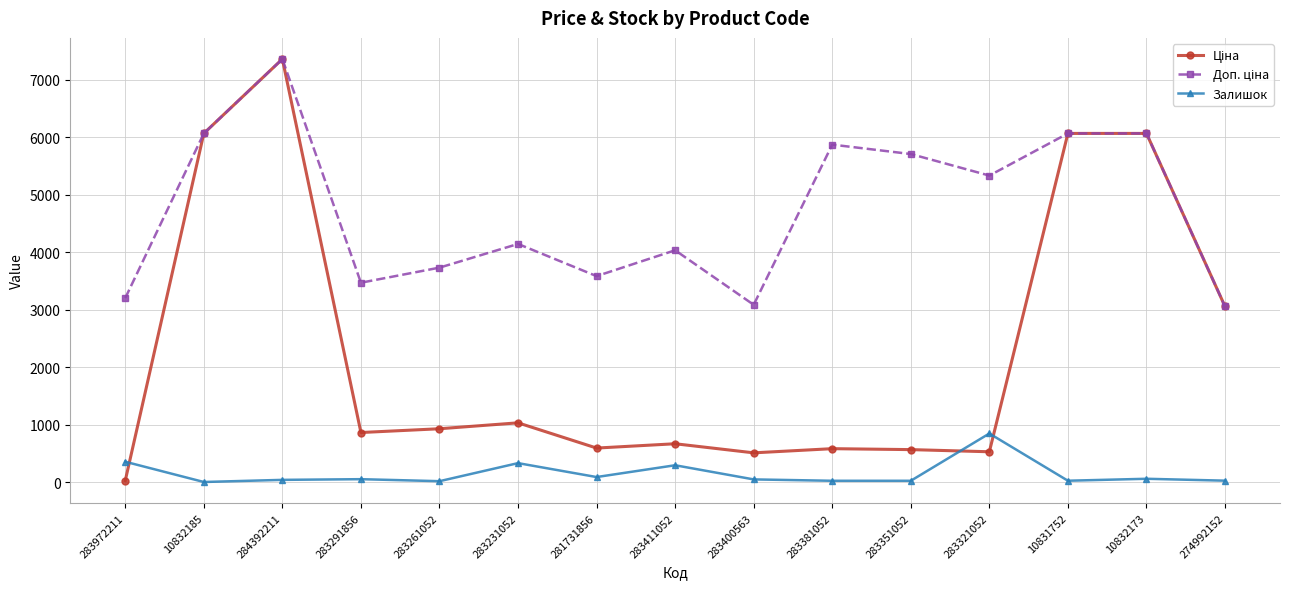

What is the maximum value shown in the chart?

7360.2